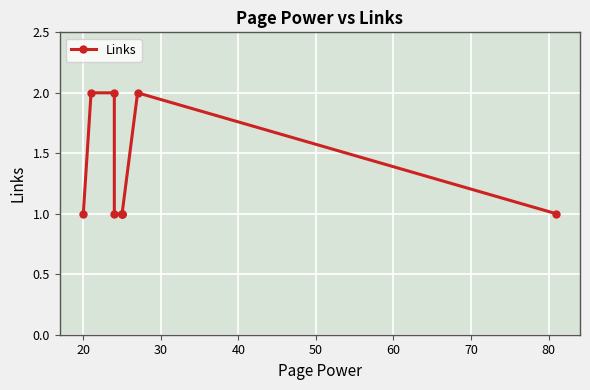

What is the difference between the second highest and minimum values?

1